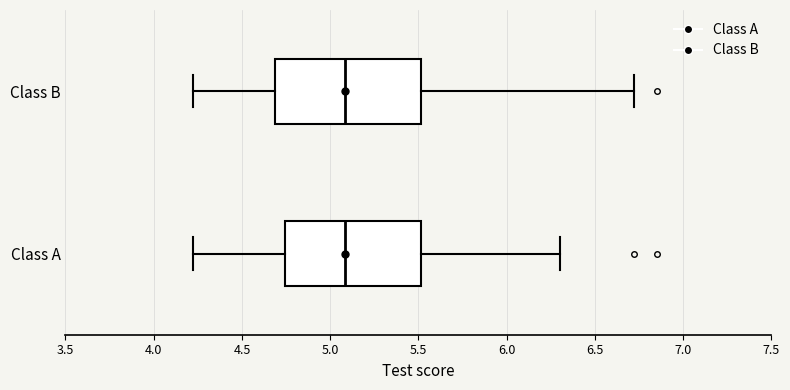

Where is the right edge of the box for Class B on the x-axis? The values are not printed on the chart, so give them approximately, as read against the axis.

5.50